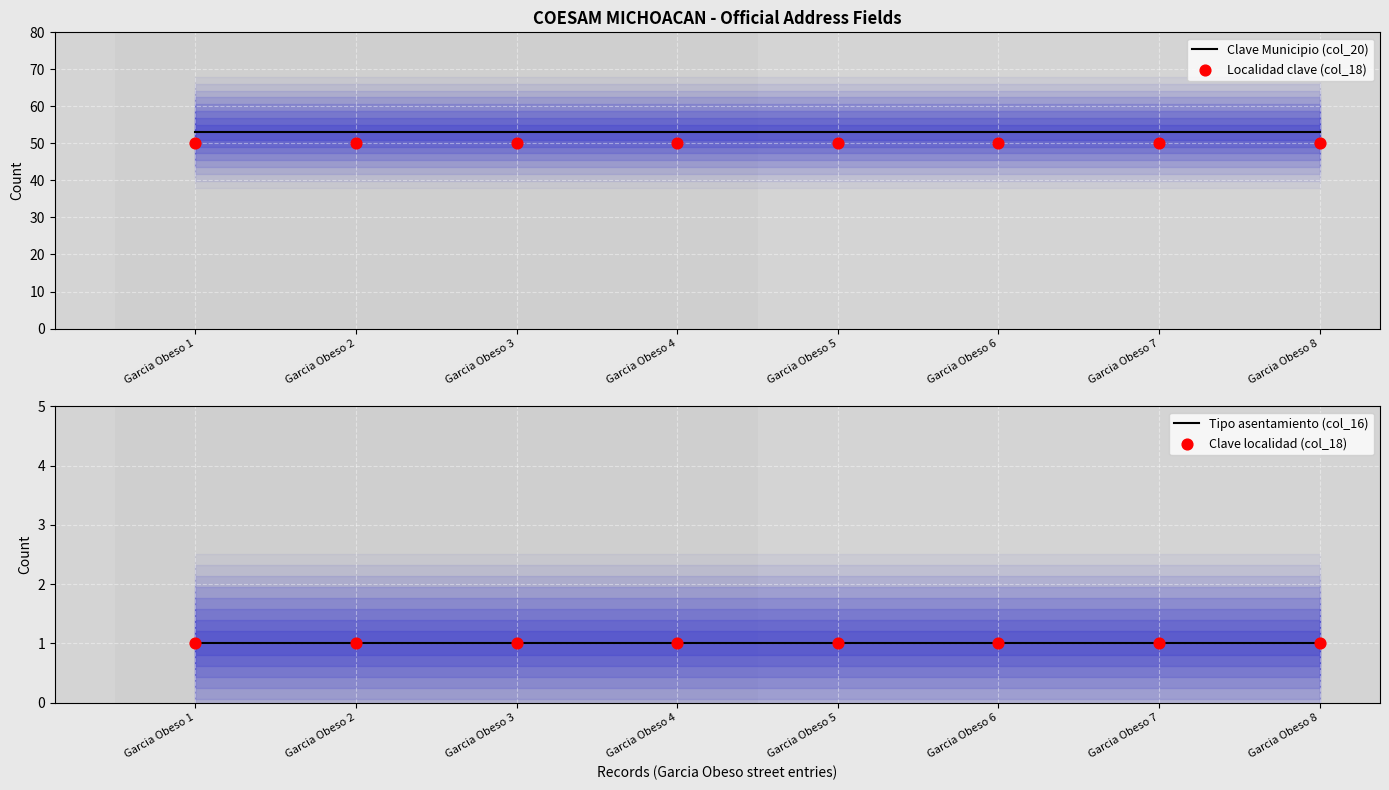

Is the value of Clave localidad (col_18) at Garcia Obeso 4 greater than the value of Tipo asentamiento (col_16) at Garcia Obeso 5?

No